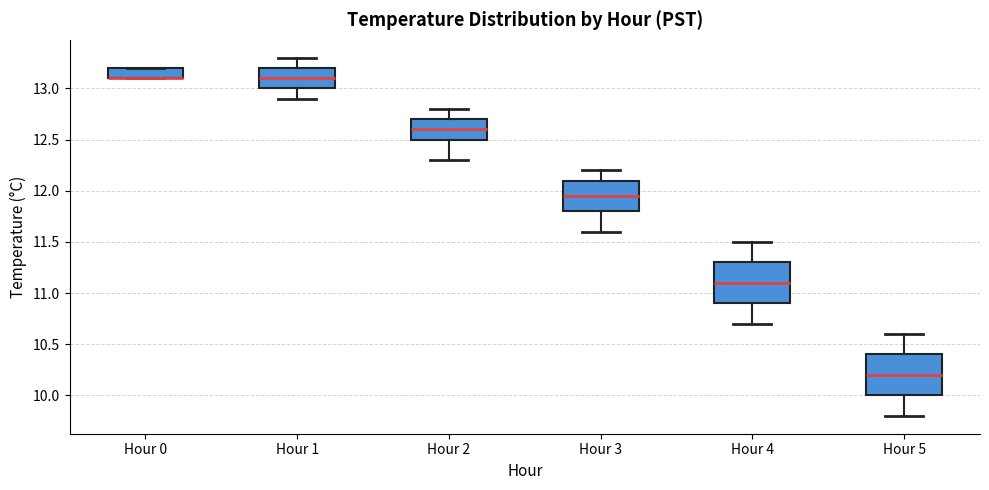

Where is the lower edge of the box for Hour 4 on the y-axis? The values are not printed on the chart, so give them approximately, as read against the axis.

10.90